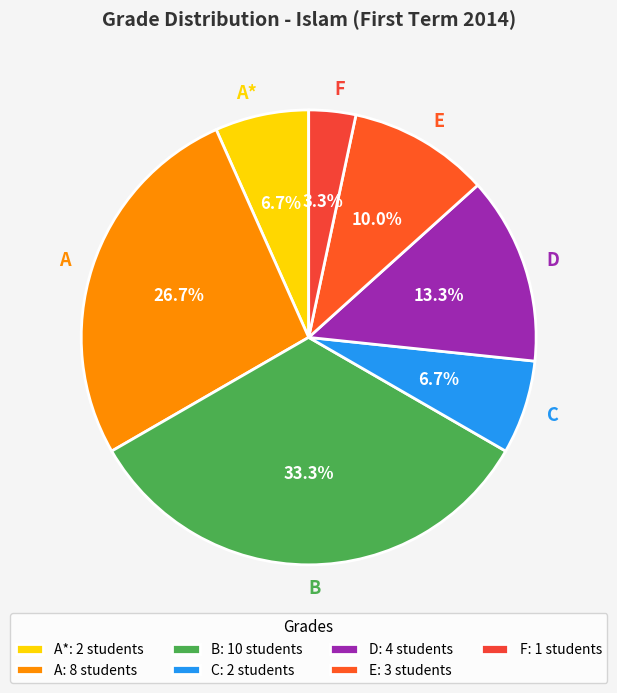

To the nearest percent, what percentage of the pie is D?

13%